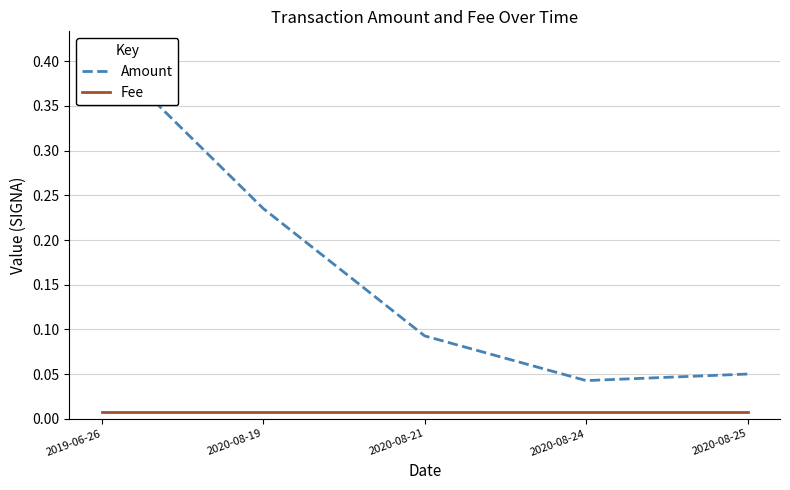

List the labels in order of Amount value, smallest first.

2020-08-24, 2020-08-25, 2020-08-21, 2020-08-19, 2019-06-26